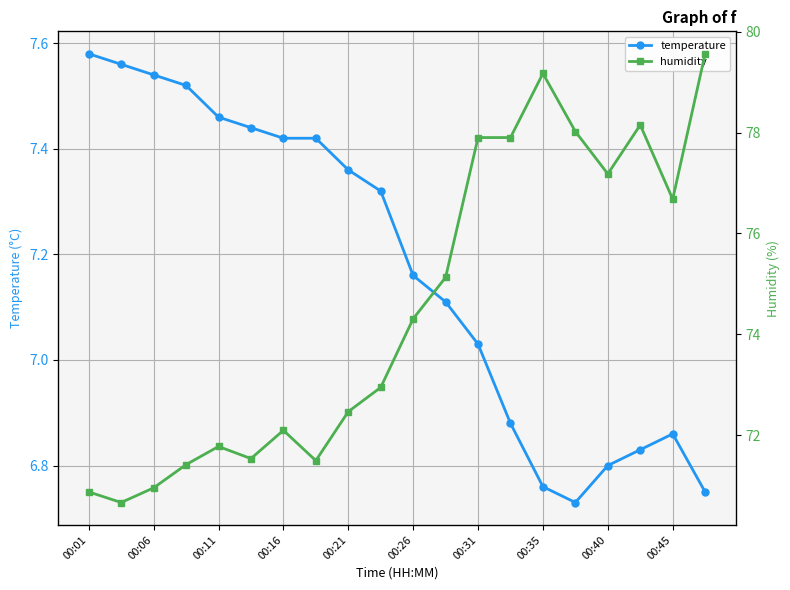

Which series has the largest total across all categories?

humidity